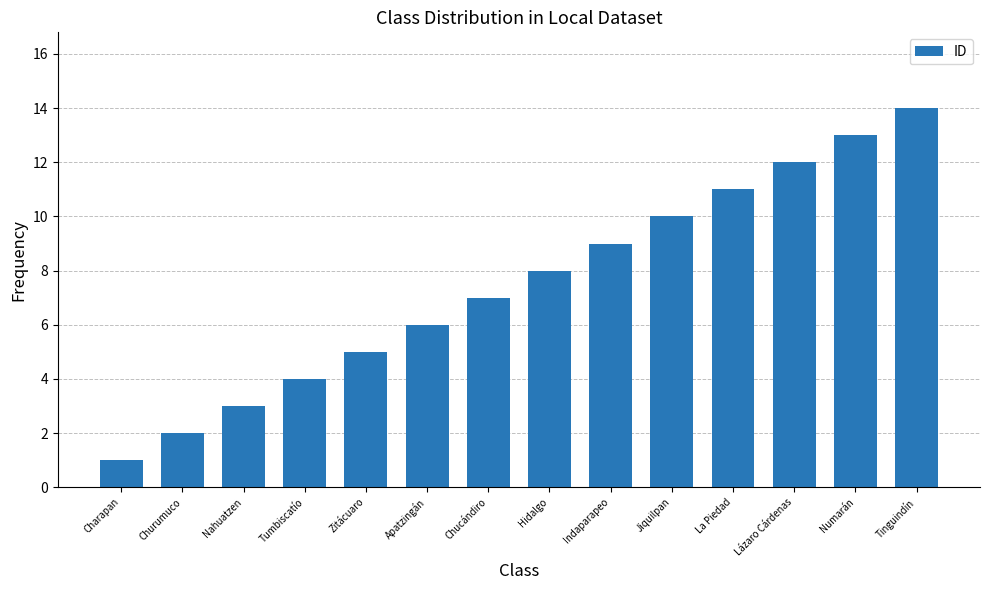

What is the label of the 13th bar from the right?

Churumuco